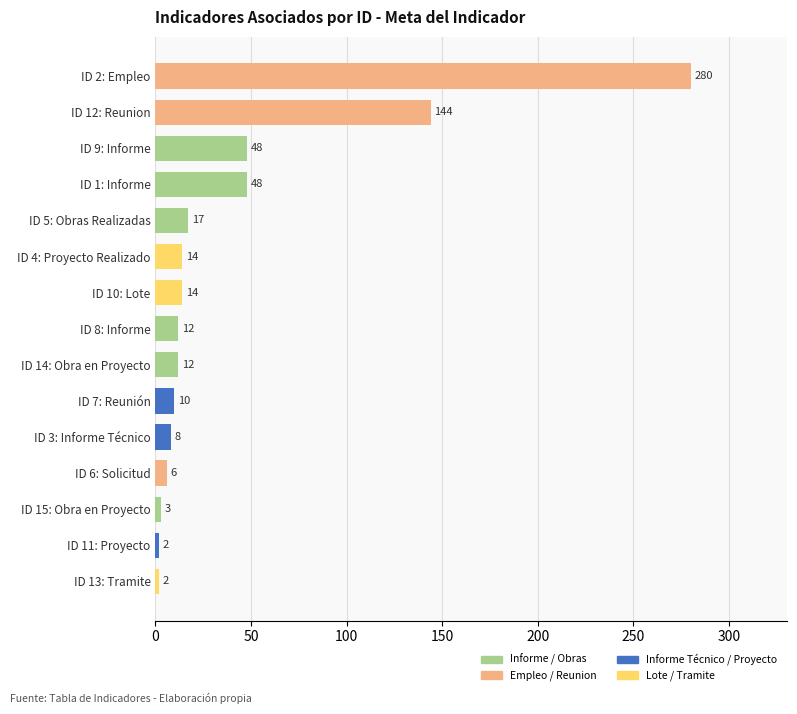

True or false: the data shows 12 at ID 8: Informe.

True